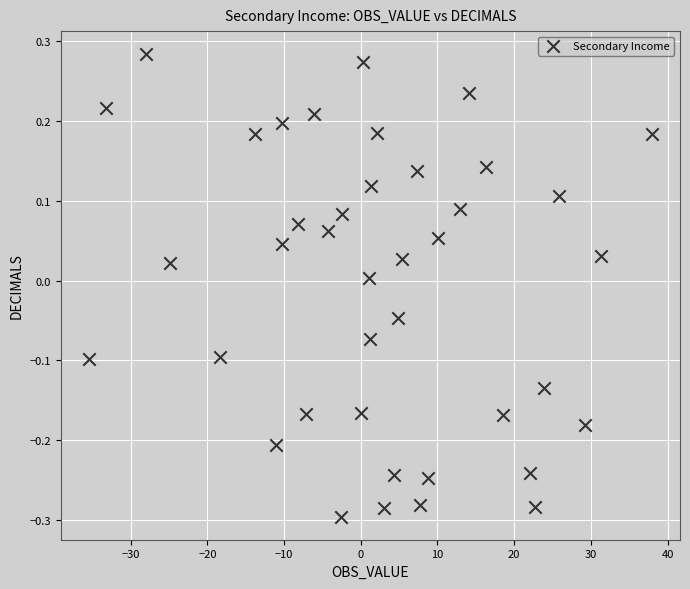

What is the range of Y values (max minus min)?

0.6